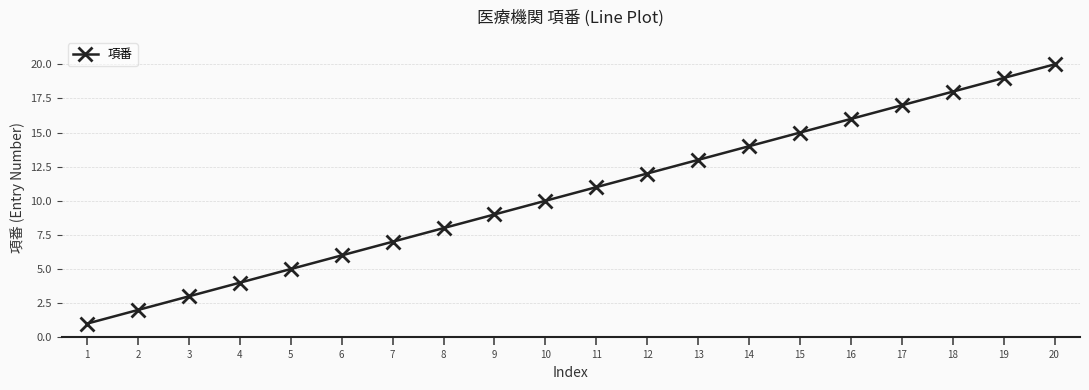

What is the difference between the maximum and minimum values?

19